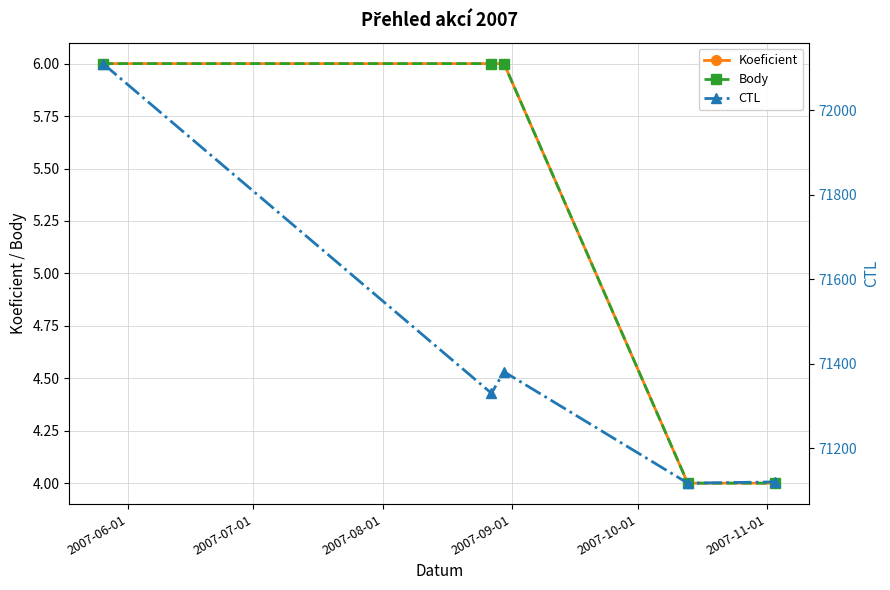

True or false: Body has a value of 6 at 2007-06-01.

True